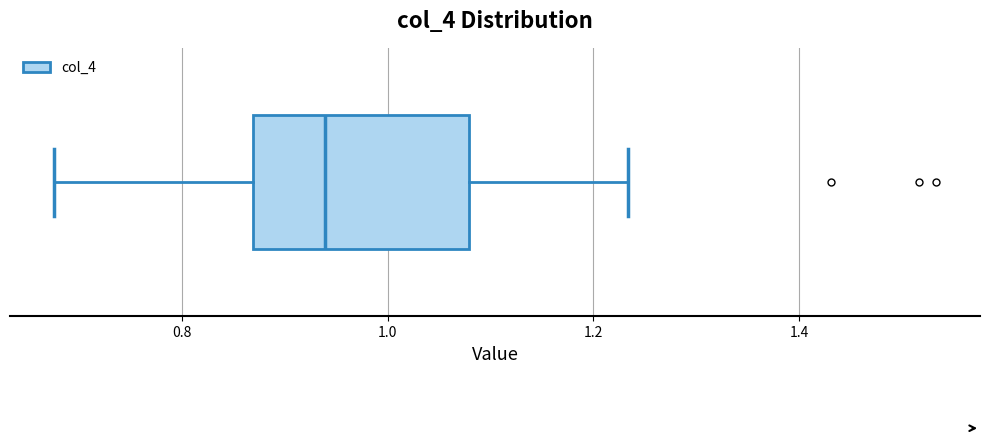

Read this box plot against the x-axis: the position of the median line, the range covered by the box, and the ends of both whiskers. The values are not printed on the chart, so give them approximately, as read against the axis.

median 0.94, box 0.86 to 1.08, whiskers 0.68 to 1.24